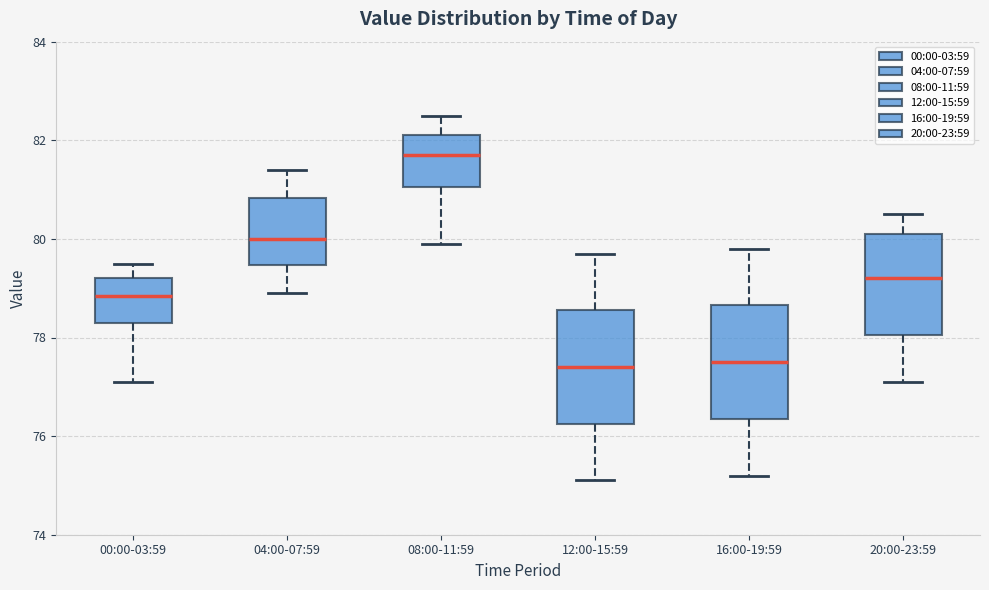

Where does the median line of the box for 08:00-11:59 sit on the y-axis? The values are not printed on the chart, so give them approximately, as read against the axis.

81.8